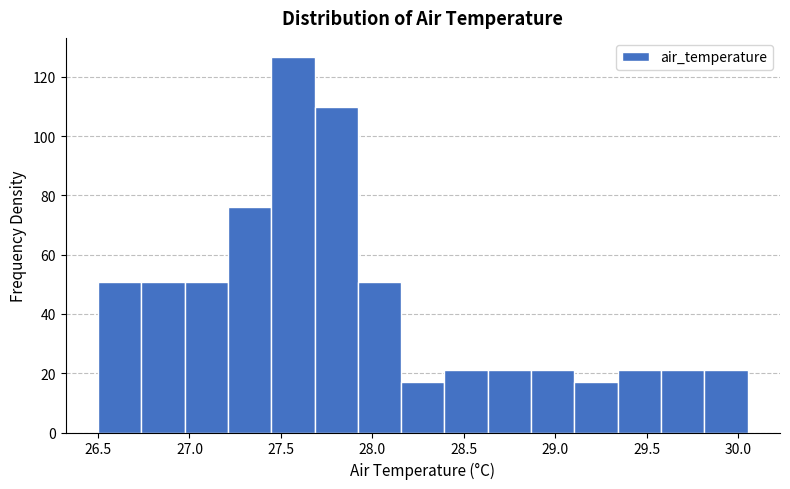

Reading left to right, transcribe this chart: for each bar, give the range it covers on the x-axis and its height. Neither the bar edges nor the heights are printed on the chart, so give them approximately, as read against the axes.

26.50 to 26.75: 50
26.75 to 26.95: 50
26.95 to 27.20: 50
27.20 to 27.45: 76
27.45 to 27.70: 126
27.70 to 27.90: 110
27.90 to 28.15: 50
28.15 to 28.40: 16
28.40 to 28.65: 22
28.65 to 28.85: 22
28.85 to 29.10: 22
29.10 to 29.35: 16
29.35 to 29.60: 22
29.60 to 29.80: 22
29.80 to 30.05: 22